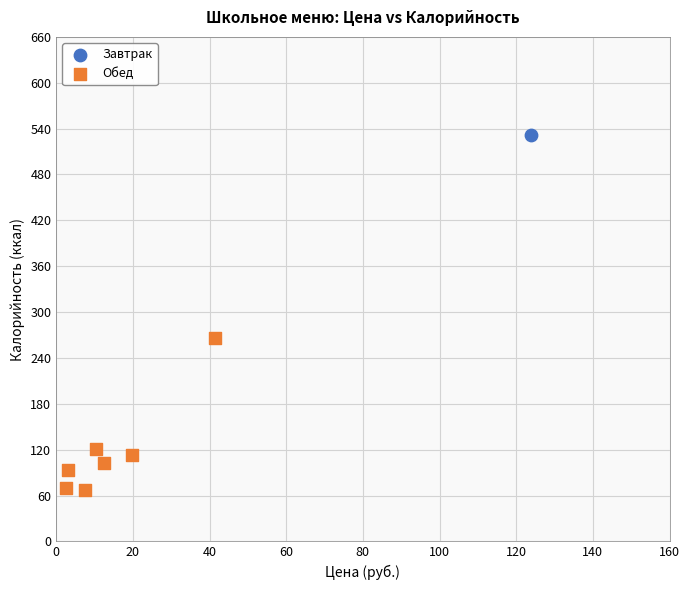

What are all the series names shown in the legend?

Завтрак, Обед